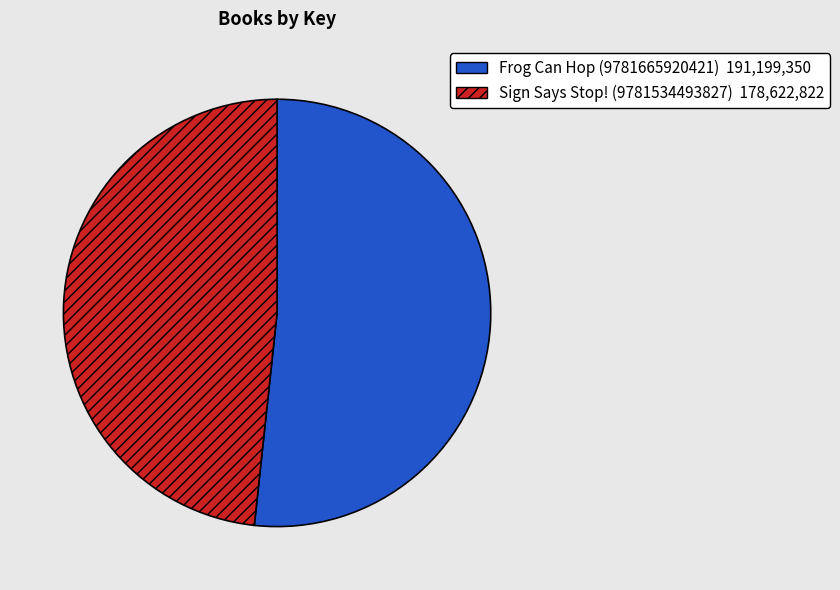

Is there any slice that represents more than half of the pie?

Yes